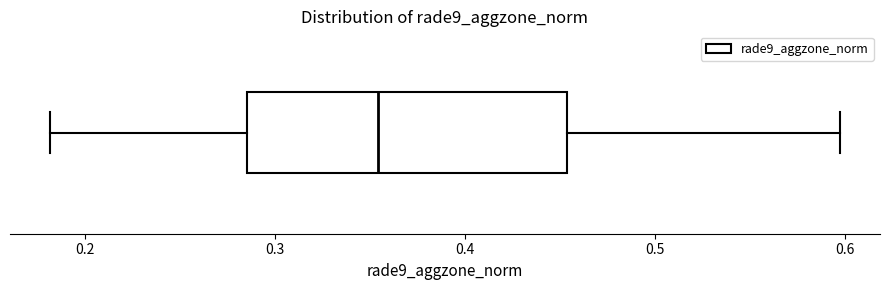

Read this box plot against the x-axis: the position of the median line, the range covered by the box, and the ends of both whiskers. The values are not printed on the chart, so give them approximately, as read against the axis.

median 0.35, box 0.29 to 0.45, whiskers 0.18 to 0.60